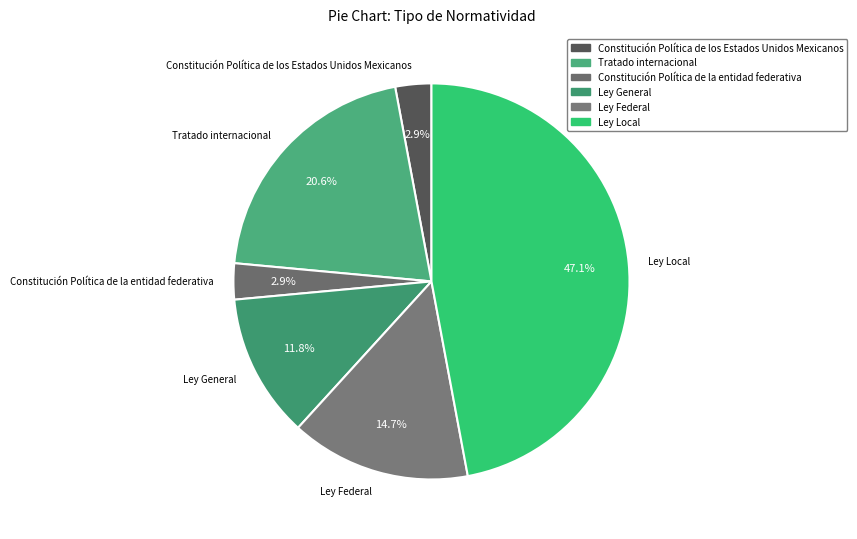

What is the total percentage of Ley General and Constitución Política de los Estados Unidos Mexicanos?

14.7%